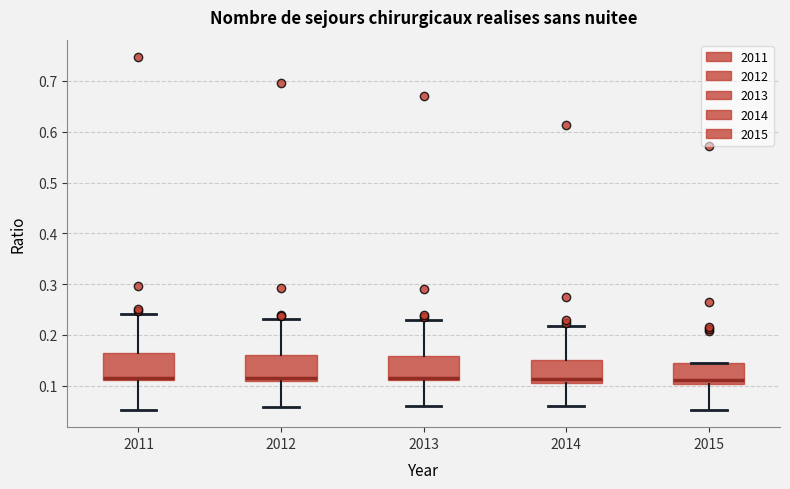

Reading left to right, read every box against the y-axis: the position of its median line, the range the box covers, and the ends of its whiskers. The values are not printed on the chart, so give them approximately, as read against the axis.

2011: median 0.11 (just above the box's lower edge), box 0.11 to 0.17, whiskers 0.05 to 0.24
2012: median 0.11 (just above the box's lower edge), box 0.11 to 0.16, whiskers 0.06 to 0.23
2013: median 0.12, box 0.11 to 0.16, whiskers 0.06 to 0.23
2014: median 0.11 (just above the box's lower edge), box 0.11 to 0.15, whiskers 0.06 to 0.22
2015: median 0.11, box 0.10 to 0.15, whiskers 0.05 to 0.15